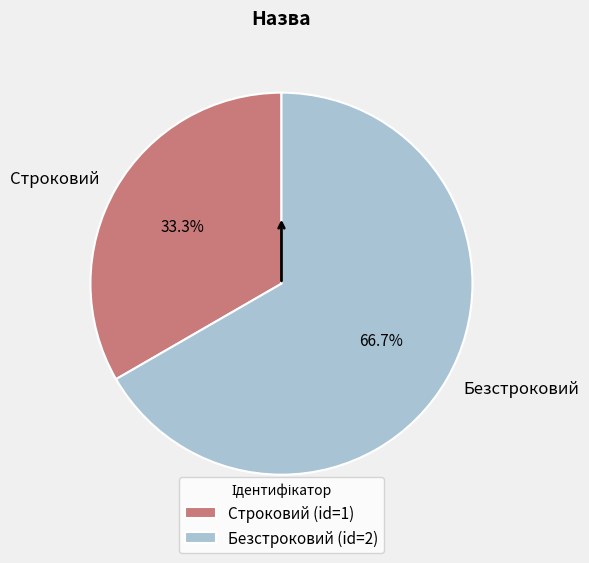

How many slices are in this pie chart?

2